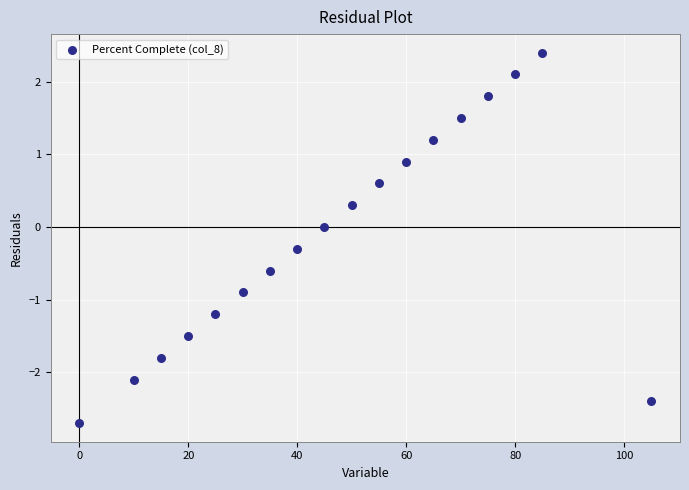

What is the range of Y values (max minus min)?

5.1